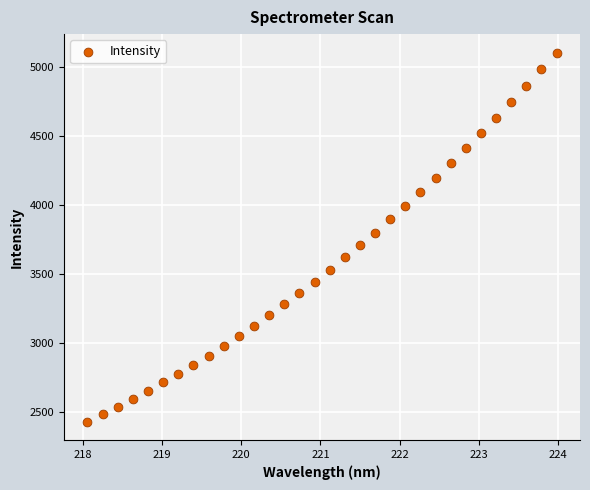

What is the range of X values (max minus min)?

5.9